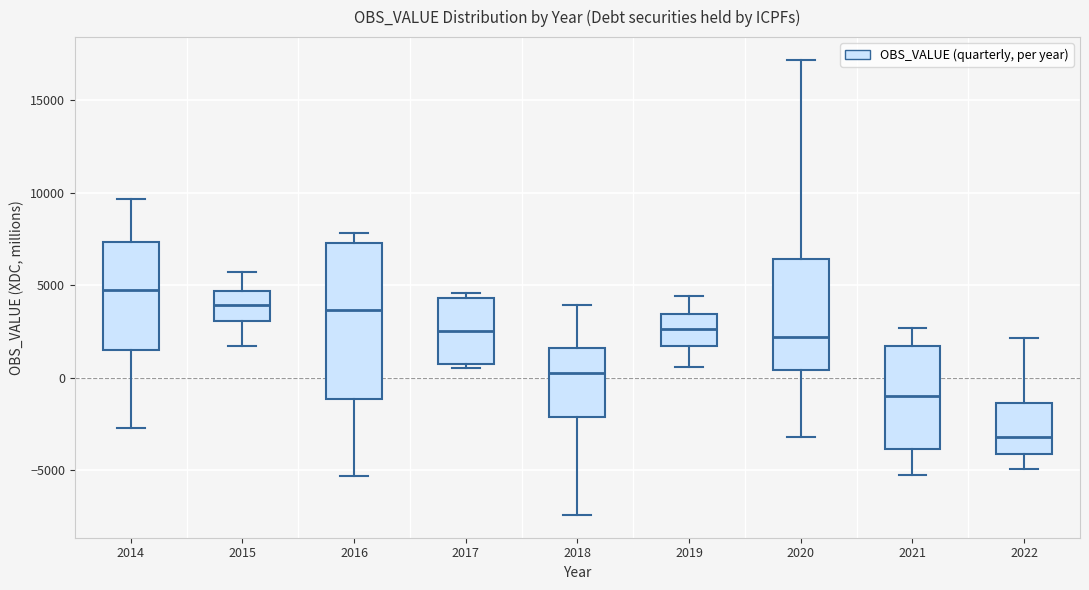

Which box's median line is the highest?

2014